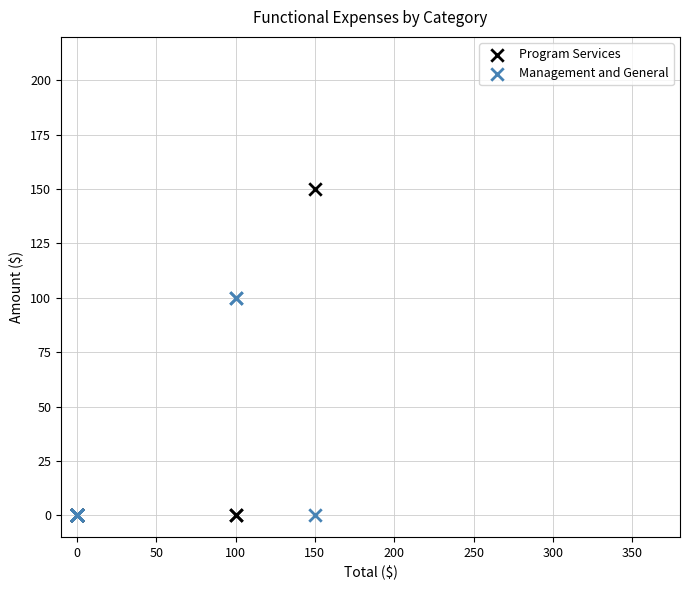

Which series has the widest spread of Y values?

Program Services